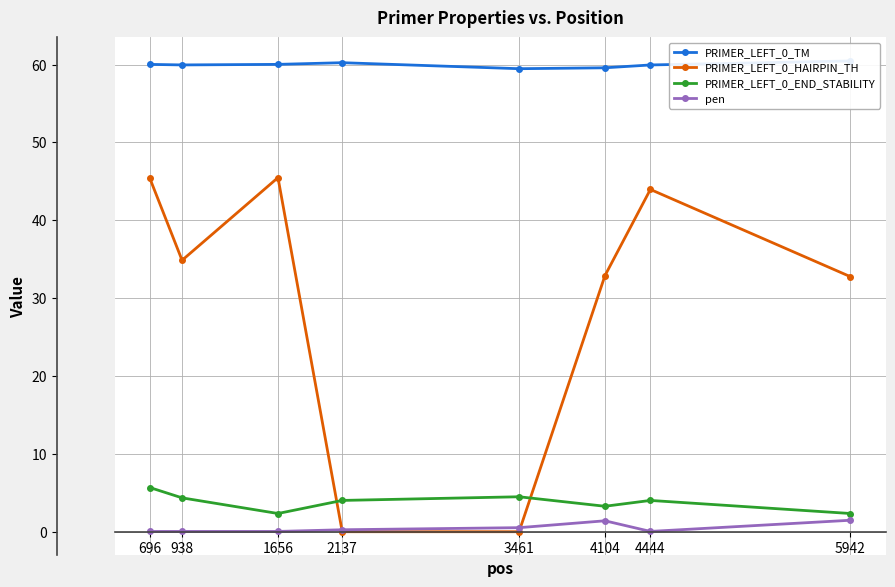

How many interior local peaks does the PRIMER_LEFT_0_END_STABILITY series have?

2